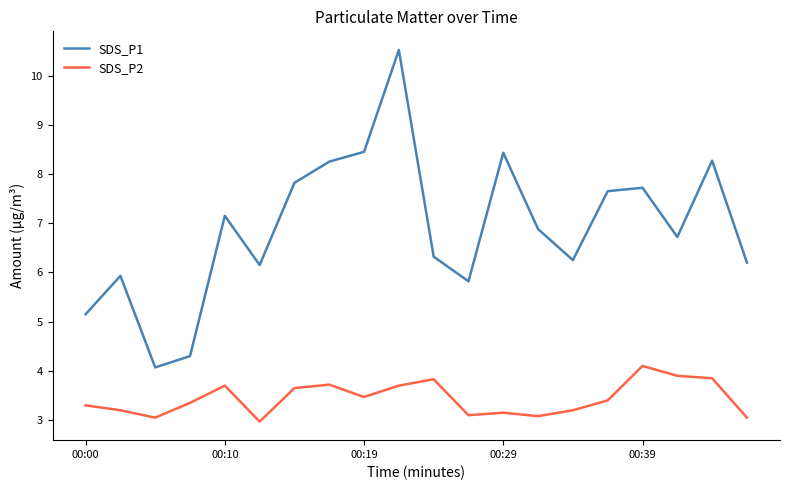

What is the greatest value displayed?

10.5